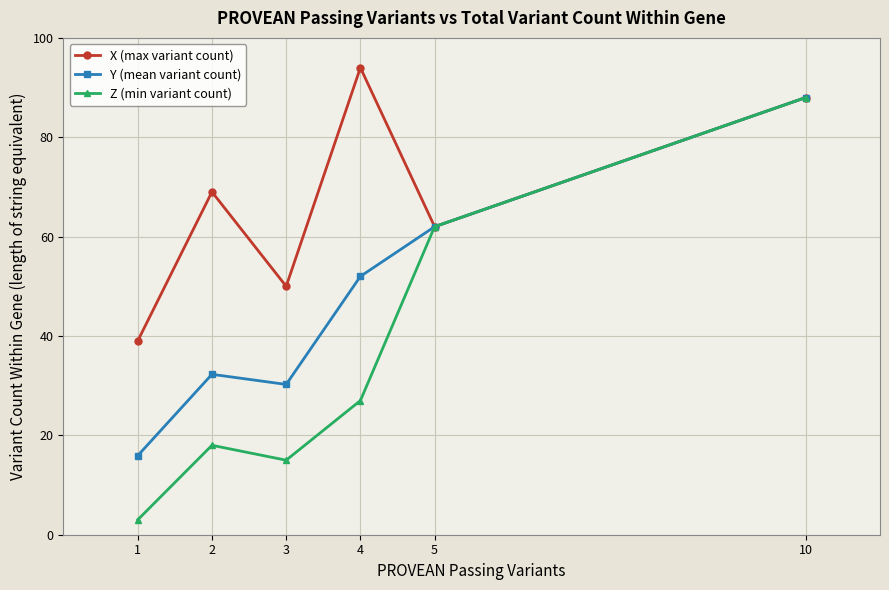

True or false: Z (min variant count) has a value of 88.0 at 10.

True